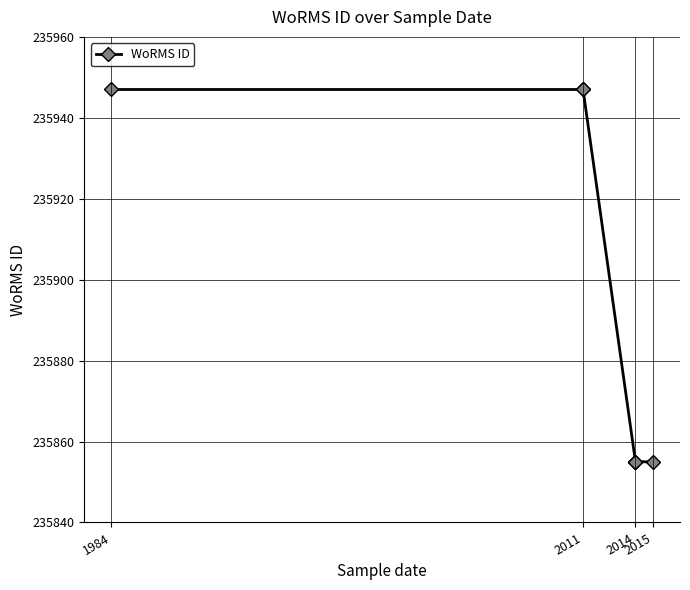

What is the value of the 4th point from the left?

235855